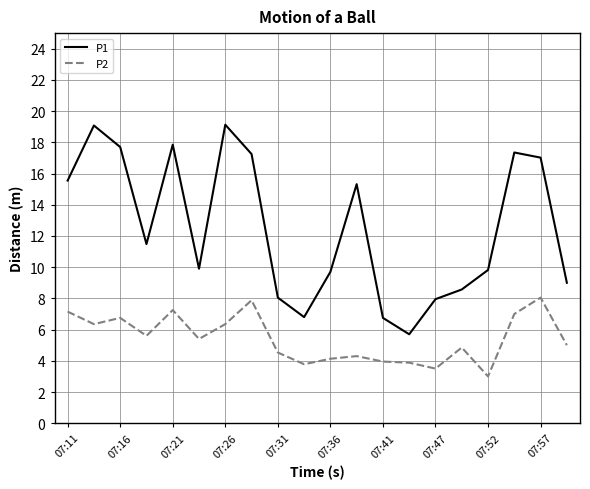

True or false: P2 and P1 intersect in this chart.

False